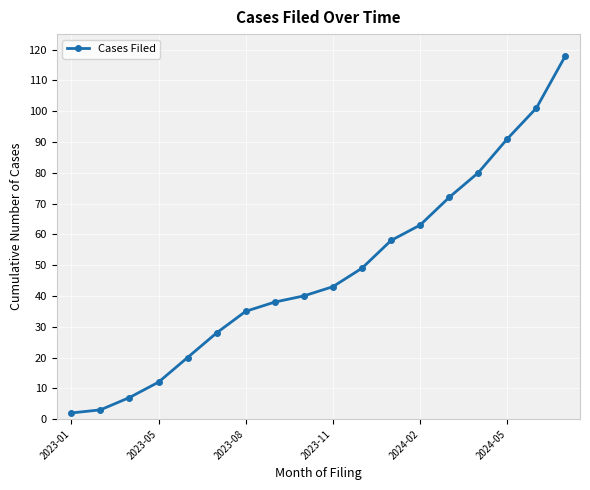

True or false: the data has more than 2 interior local peaks.

False